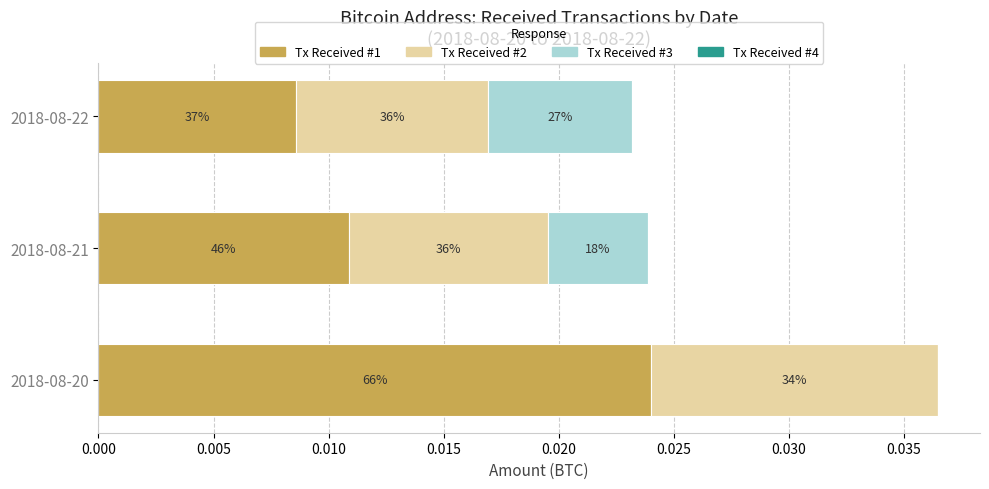

How many groups of bars are there?

3